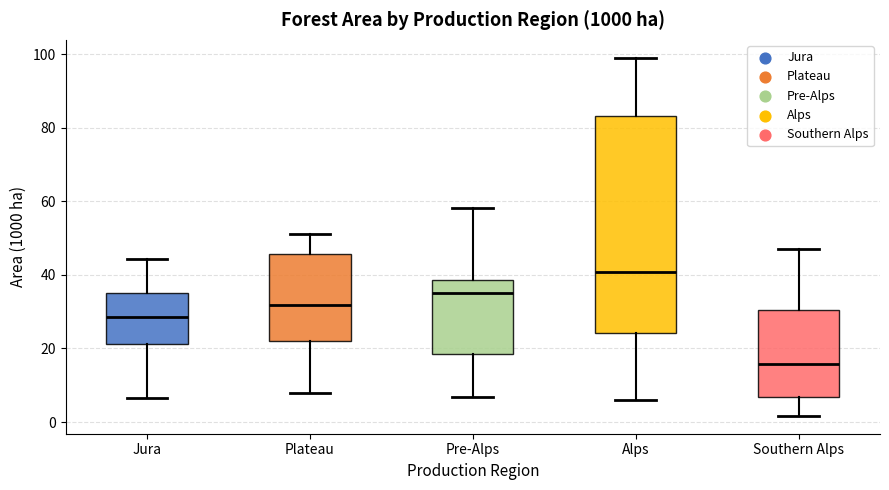

Reading left to right, read every box against the y-axis: the position of its median line, the range the box covers, and the ends of its whiskers. The values are not printed on the chart, so give them approximately, as read against the axis.

Jura: median 28, box 22 to 36, whiskers 6 to 44
Plateau: median 32, box 22 to 46, whiskers 8 to 52
Pre-Alps: median 36, box 18 to 38, whiskers 6 to 58
Alps: median 40, box 24 to 84, whiskers 6 to 100
Southern Alps: median 16, box 6 to 30, whiskers 2 to 48